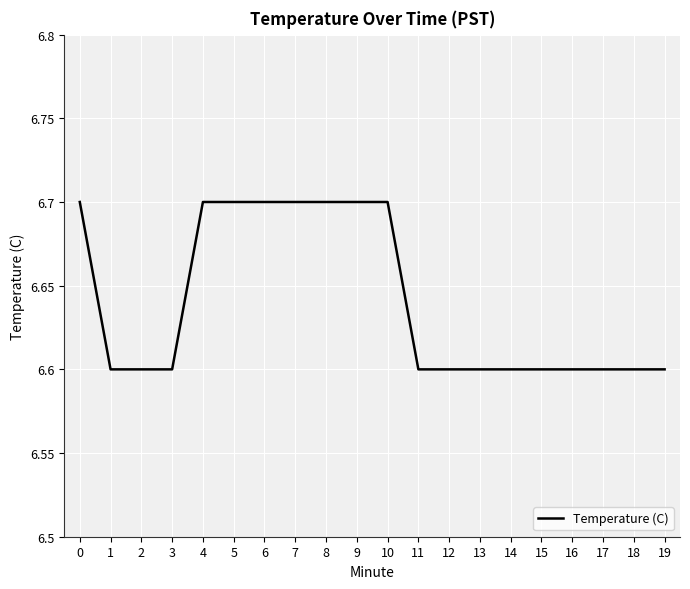

What is the difference between the maximum and minimum values?

0.1